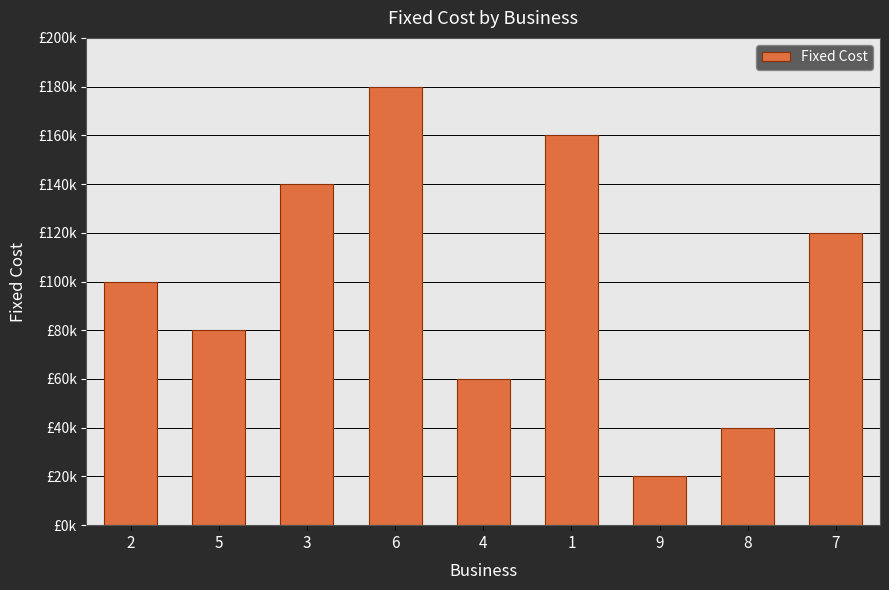

What is the difference between the maximum and minimum values?

160000